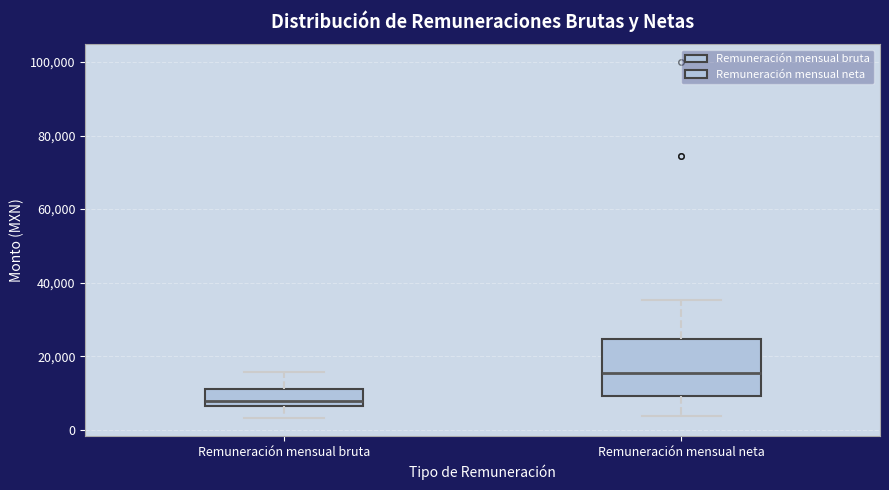

Which box's median line is the lowest?

Remuneración mensual bruta